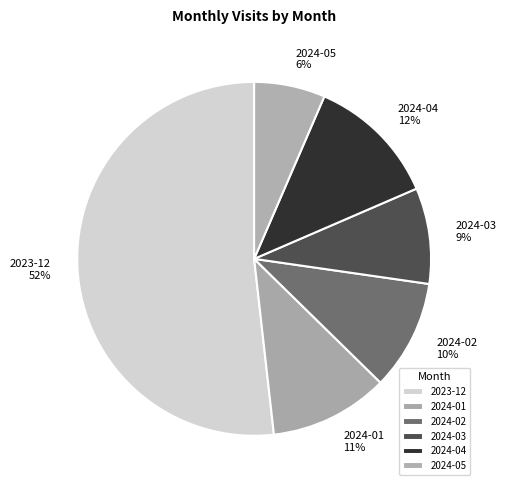

Combined, what portion of the pie is 2024-05 and 2024-03?

15.3%